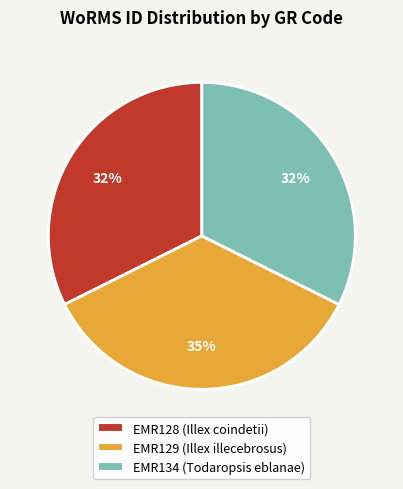

Is EMR128 (Illex coindetii) the majority of the pie?

No